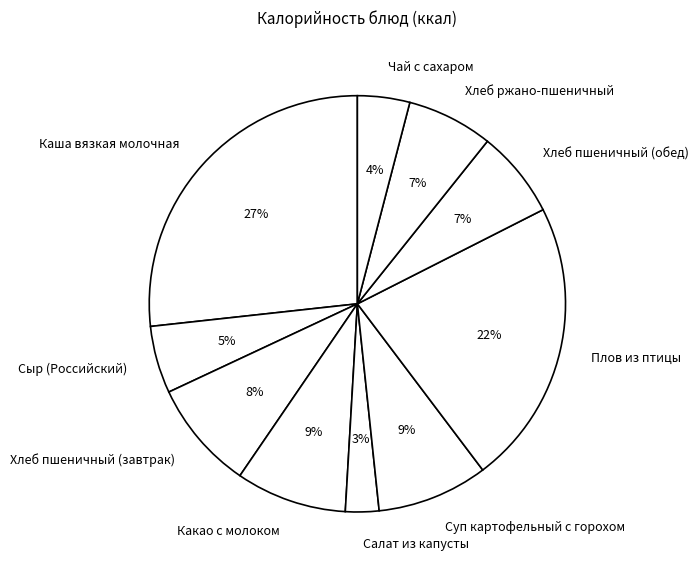

To the nearest percent, what percentage of the pie is Хлеб ржано-пшеничный?

7%